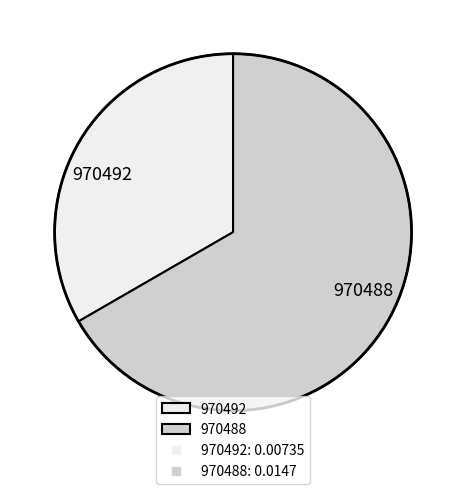

Which category has the smallest portion of the pie?

970492